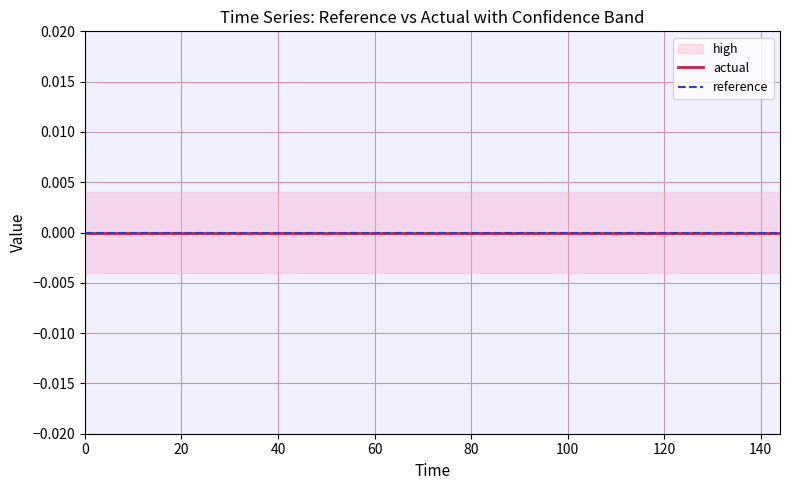

What is the label of the 11th point from the left?

72.0